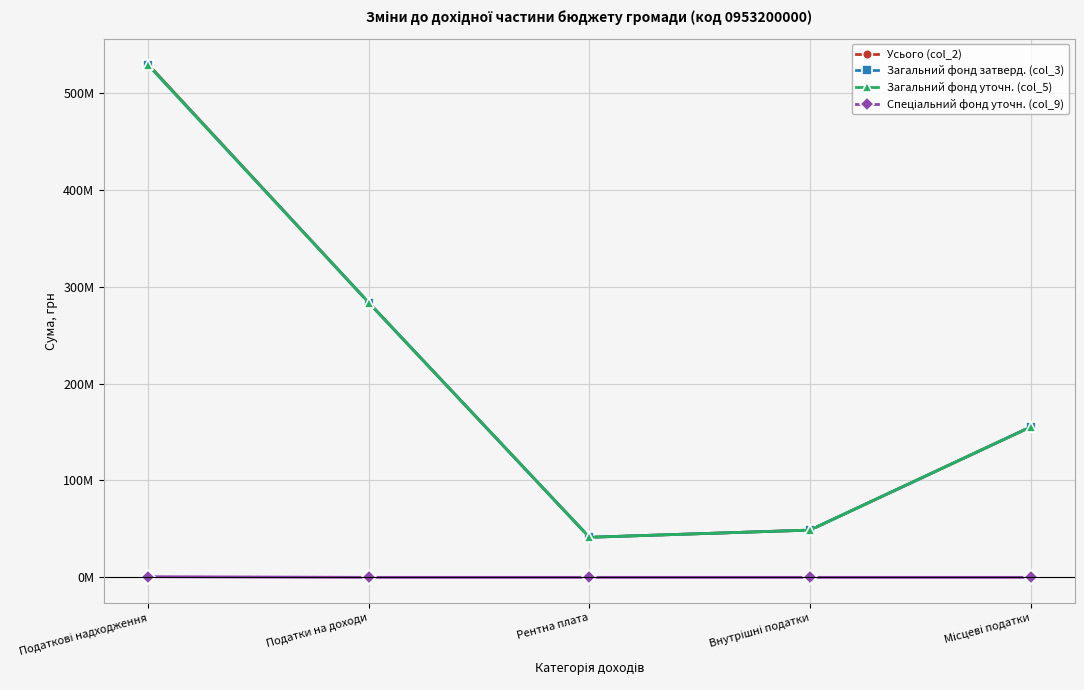

Is this an area chart (filled region under the line)?

No